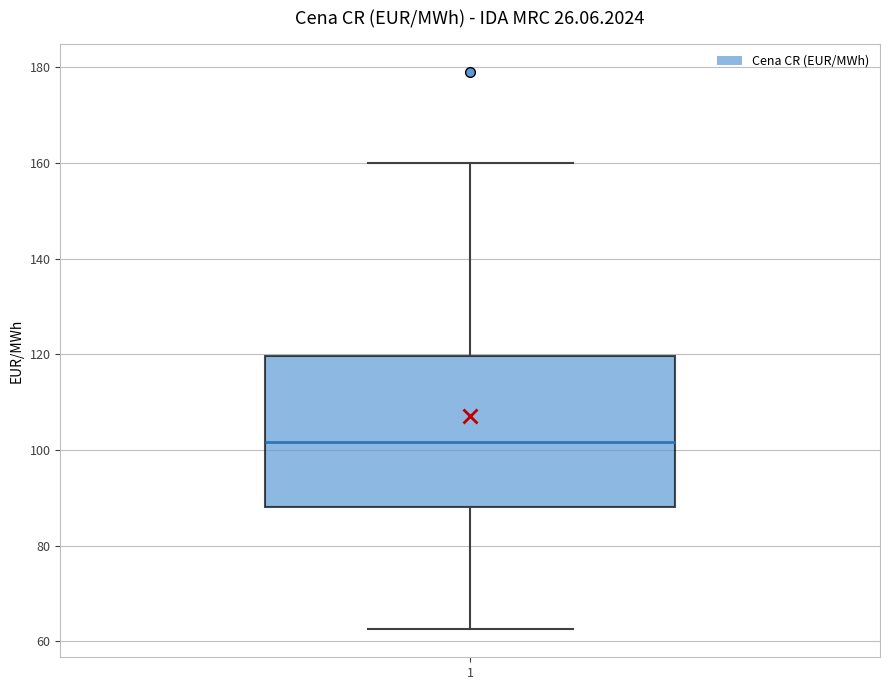

Transcribe this box plot: give where the median line is, the range the box spans, and where the two whiskers end, as read against the y-axis. The values are not printed on the chart, so give them approximately, as read against the axis.

median 102, box 88 to 120, whiskers 62 to 160